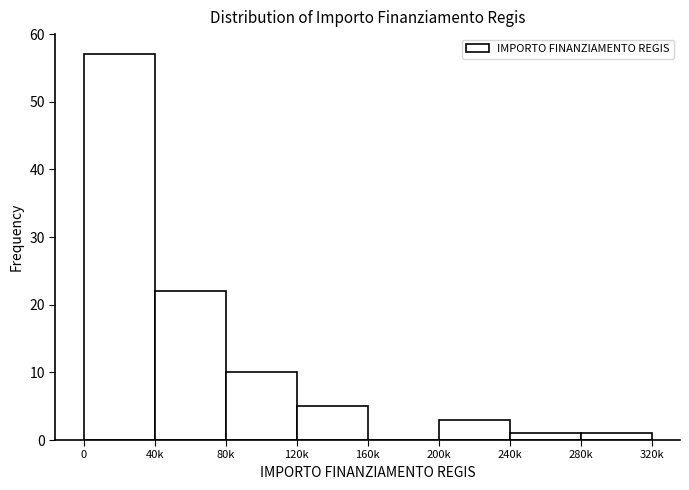

Reading left to right, transcribe all the data shown in this chart.

0=57	40k=22	80k=10	120k=5	160k=0	200k=3	240k=1	280k=1